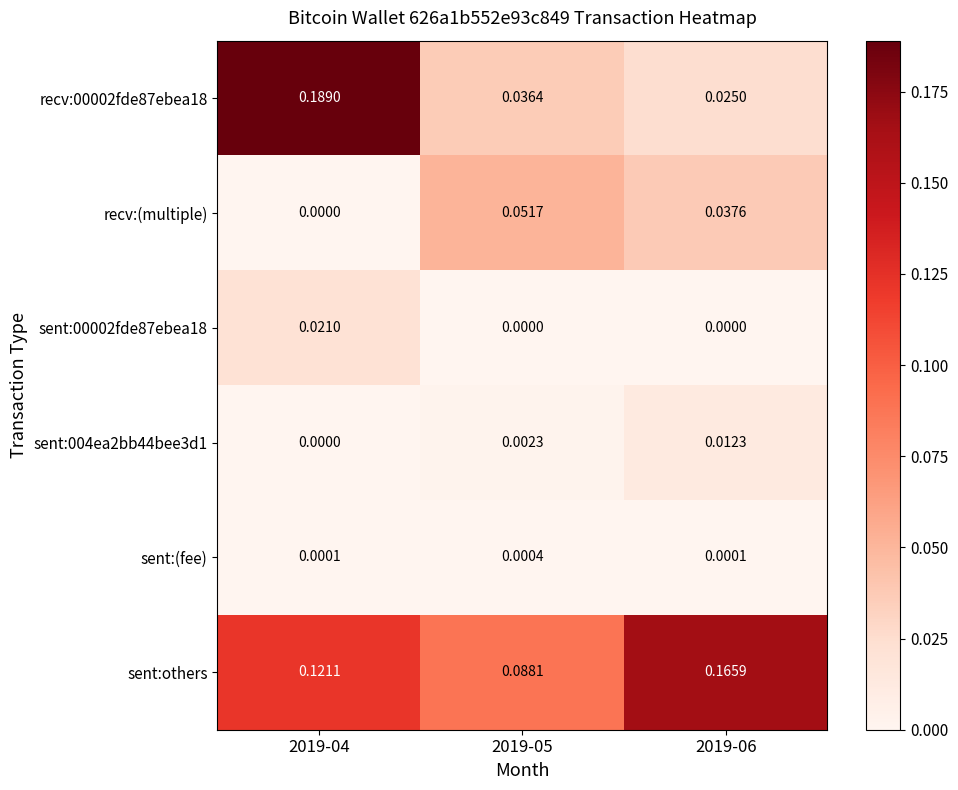

Which series has the widest spread of values?

recv:00002fde87ebea18